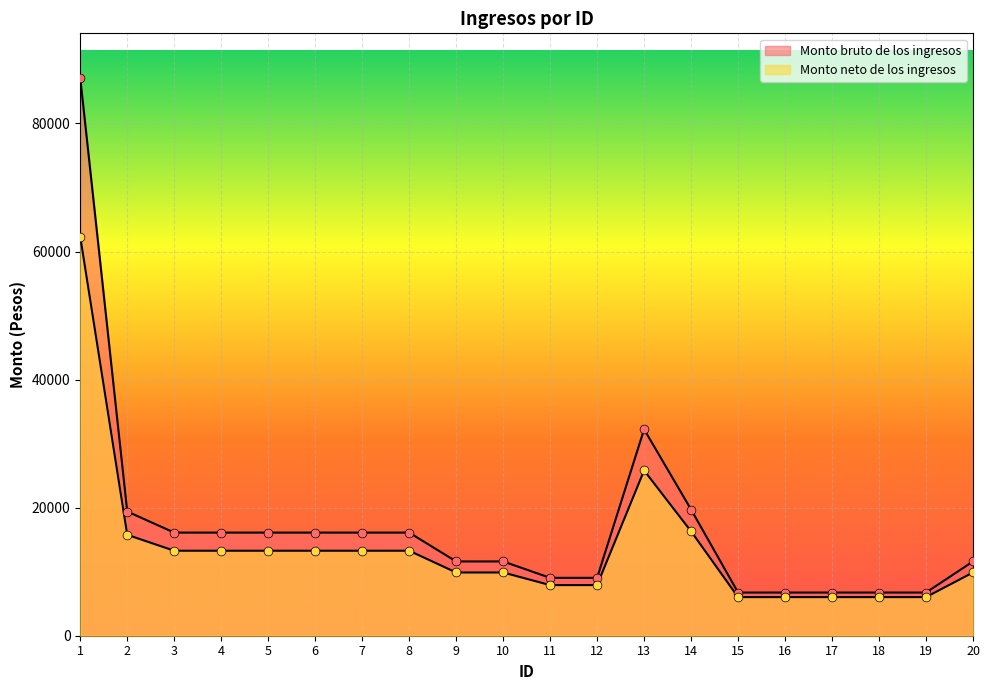

Which series has the largest Y range (max minus min)?

Monto bruto de los ingresos